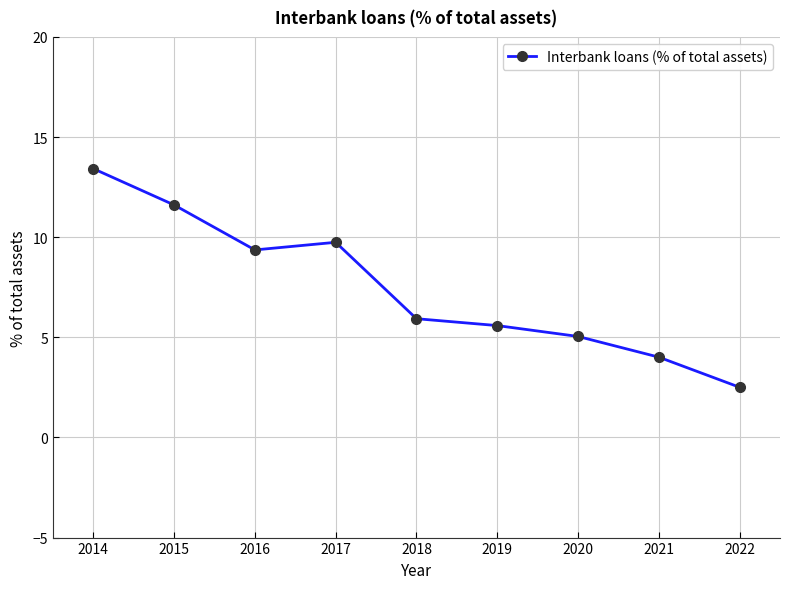

Is this an area chart (filled region under the line)?

No